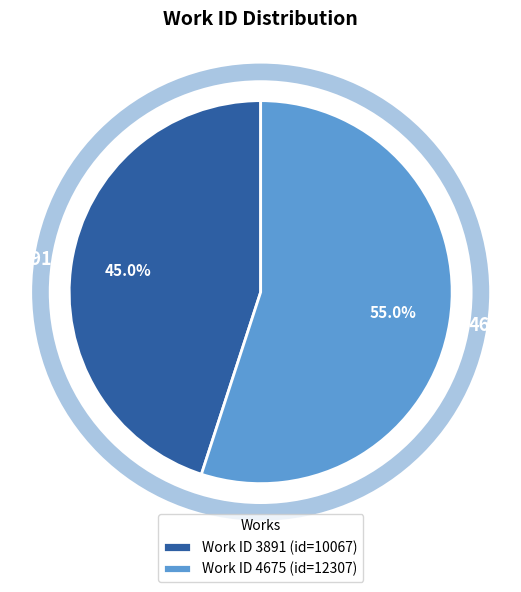

Does any single category account for the majority?

Yes